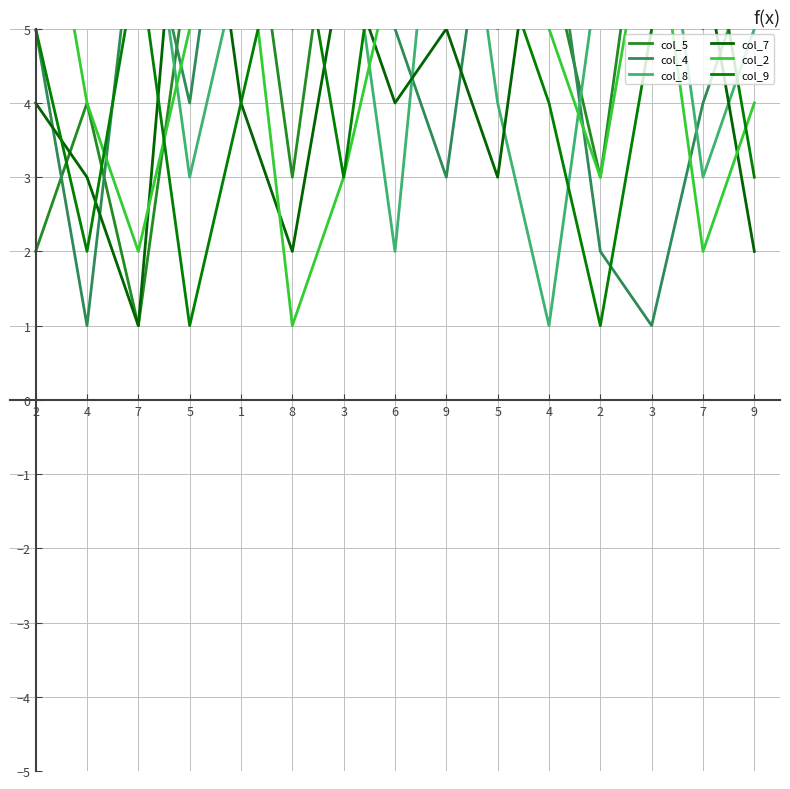

True or false: col_7 and col_4 cross at least once.

True